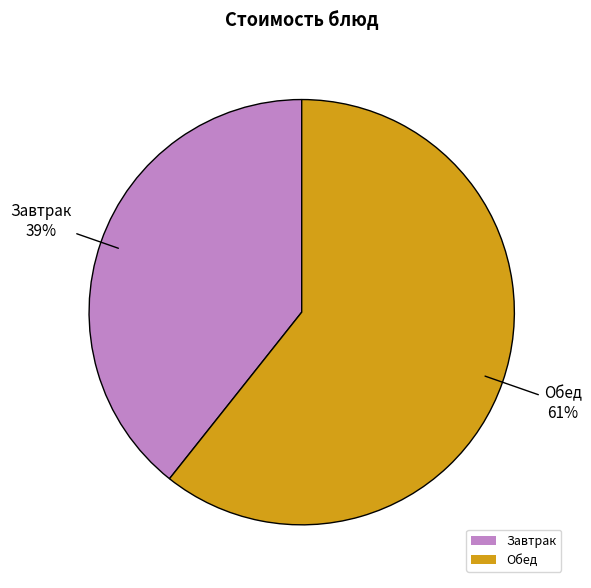

What is the ratio of the value at Завтрак to the value at Обед?

0.6